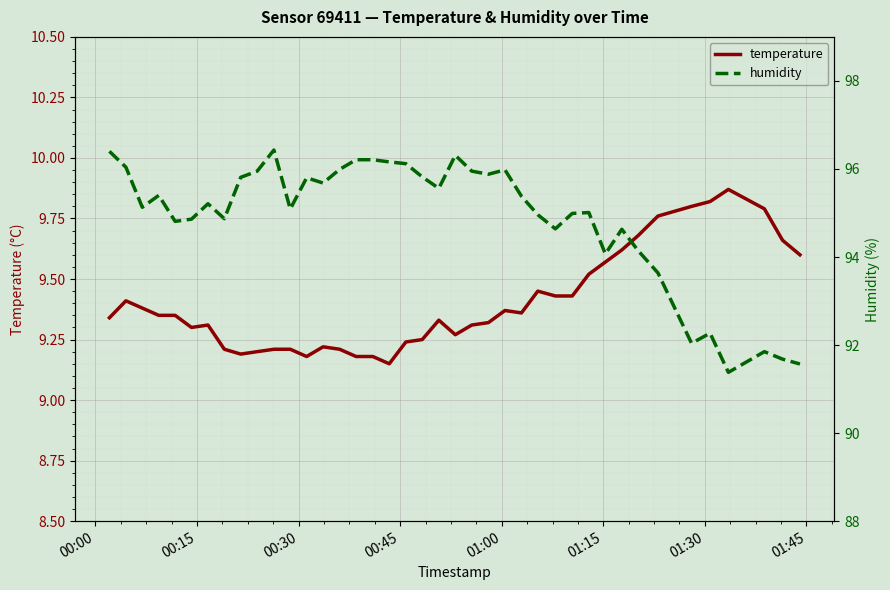

What is the lowest value of the humidity series?

91.4